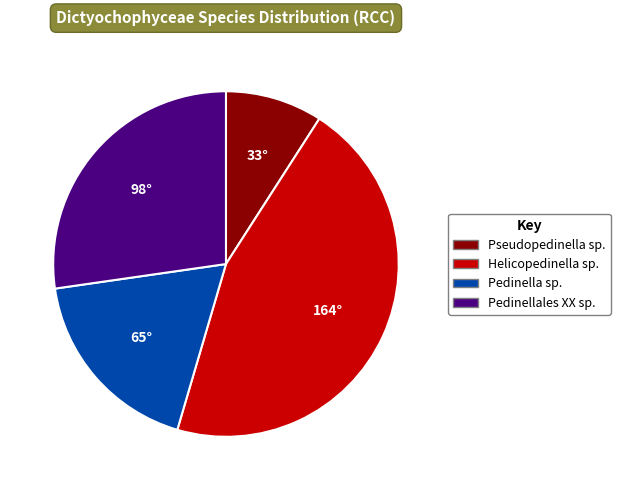

Does any single category account for the majority?

No